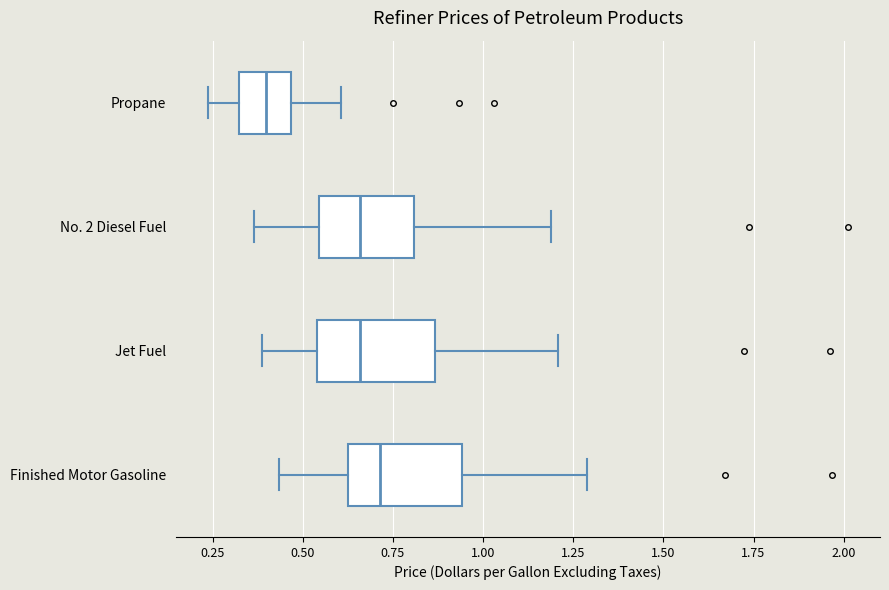

Which box has the furthest to the left median line?

Propane